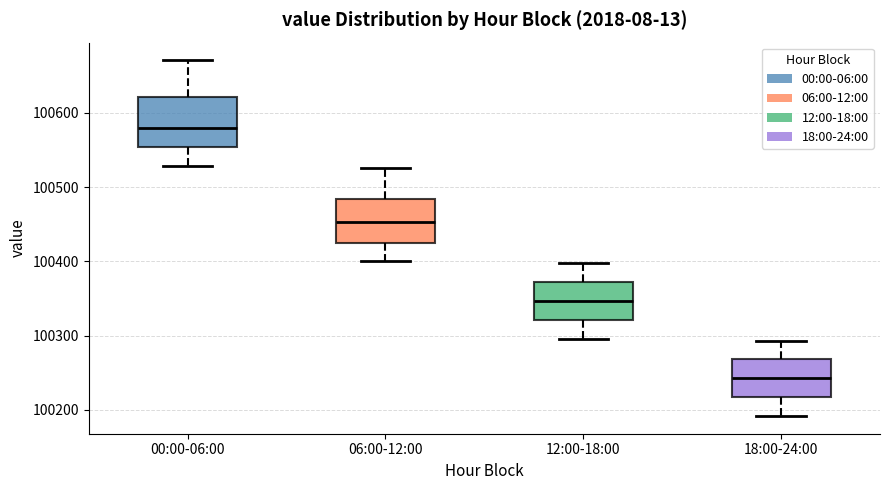

Reading left to right, transcribe this box plot: for each box, give where its median line is, the range the box spans, and where its two whiskers end, as read against the y-axis. The values are not printed on the chart, so give them approximately, as read against the axis.

00:00-06:00: median 100580, box 100550 to 100620, whiskers 100530 to 100670
06:00-12:00: median 100450, box 100430 to 100480, whiskers 100400 to 100530
12:00-18:00: median 100350, box 100320 to 100370, whiskers 100300 to 100400
18:00-24:00: median 100240, box 100220 to 100270, whiskers 100190 to 100290